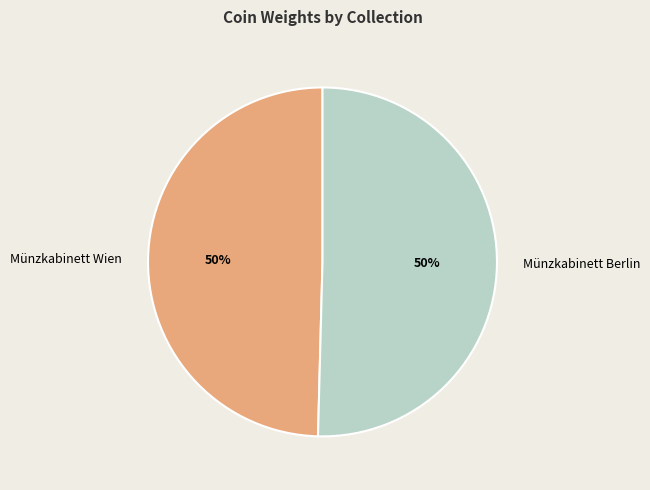

The Münzkabinett Wien slice represents 58% of the pie. True or false?

False